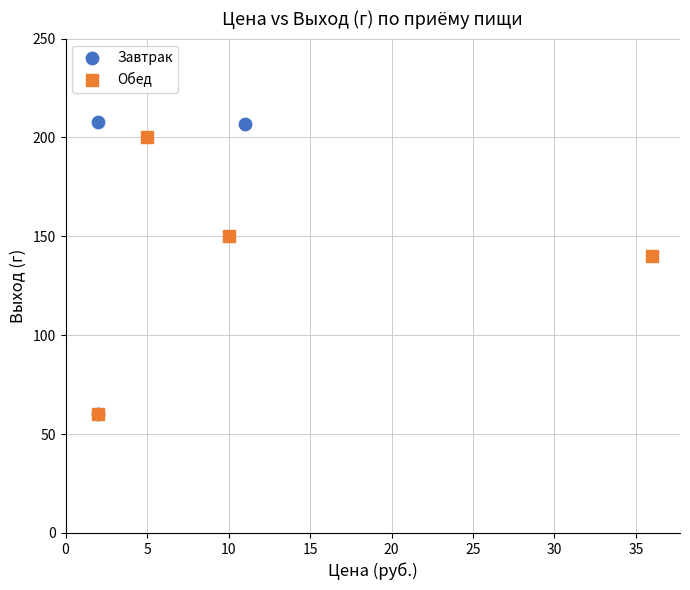

What are all the series names shown in the legend?

Завтрак, Обед